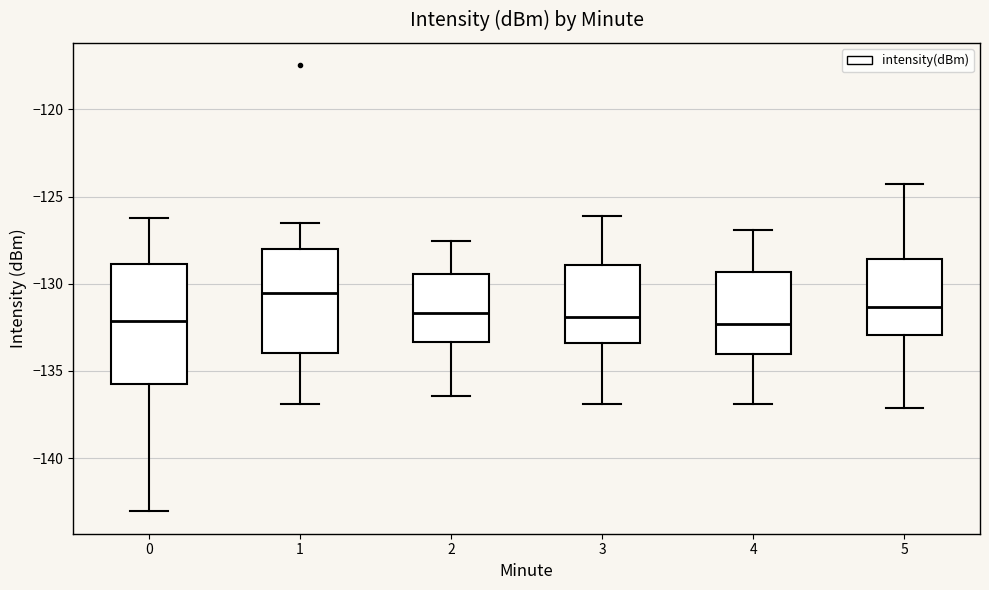

Reading left to right, read every box against the y-axis: the position of its median line, the range the box covers, and the ends of its whiskers. The values are not printed on the chart, so give them approximately, as read against the axis.

0: median -132.0, box -136.0 to -129.0, whiskers -143.0 to -126.0
1: median -130.5, box -134.0 to -128.0, whiskers -137.0 to -126.5
2: median -131.5, box -133.5 to -129.5, whiskers -136.5 to -127.5
3: median -132.0, box -133.5 to -129.0, whiskers -137.0 to -126.0
4: median -132.5, box -134.0 to -129.5, whiskers -137.0 to -127.0
5: median -131.5, box -133.0 to -128.5, whiskers -137.0 to -124.0